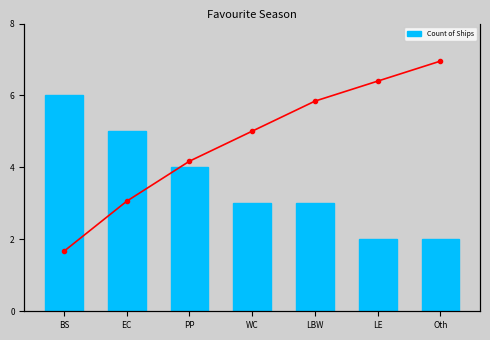

How many groups of bars are there?

7